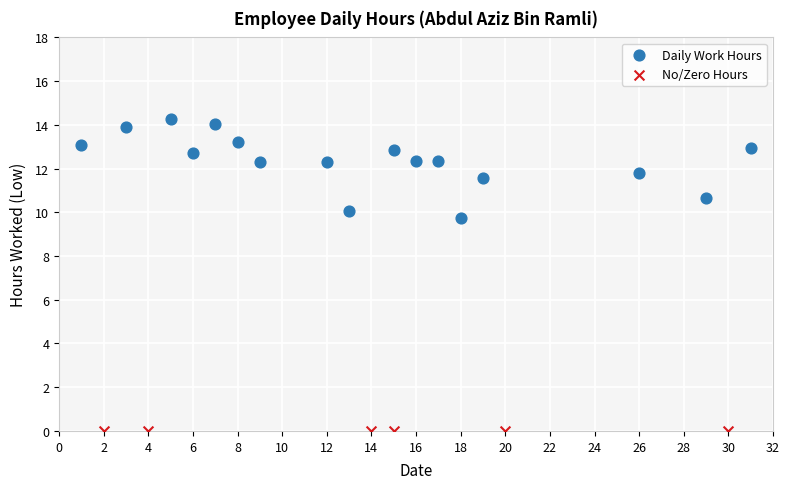

Which series contains the highest Y value?

Daily Work Hours